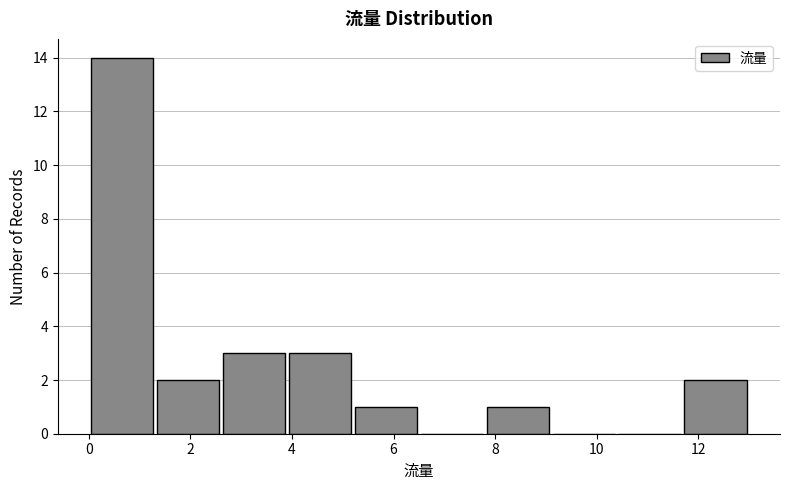

Reading left to right, transcribe this chart: for each bar, give the range it covers on the x-axis and its height. Neither the bar edges nor the heights are printed on the chart, so give them approximately, as read against the axes.

0.0 to 1.3: 14
1.3 to 2.6: 2
2.6 to 3.9: 3
3.9 to 5.2: 3
5.2 to 6.5: 1
6.5 to 7.8: 0
7.8 to 9.1: 1
9.1 to 10.4: 0
10.4 to 11.7: 0
11.7 to 13.0: 2